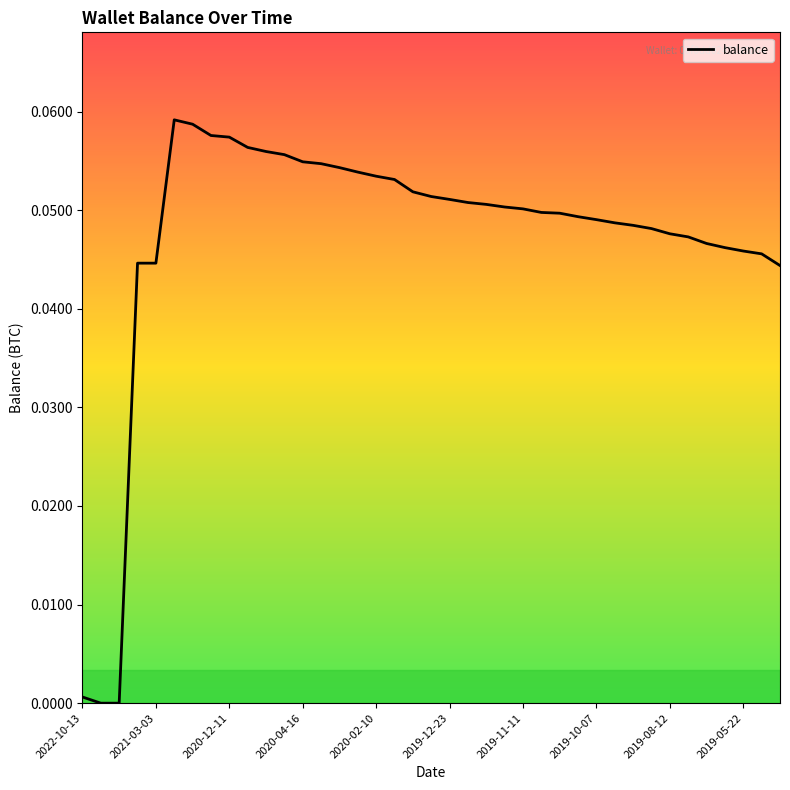

Does the chart display data point markers on the line(s)?

No